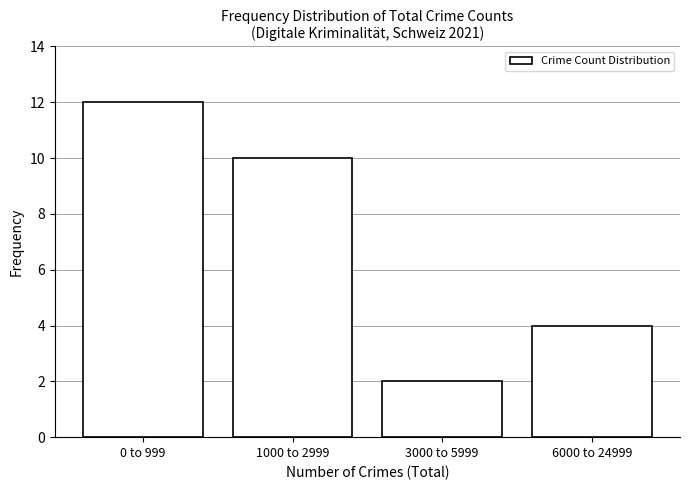

Reading left to right, extract all data points from this chart.

0 to 999=12	1000 to 2999=10	3000 to 5999=2	6000 to 24999=4